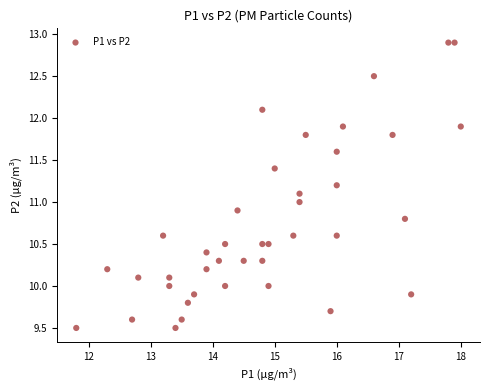

What is the range of X values (max minus min)?

6.2